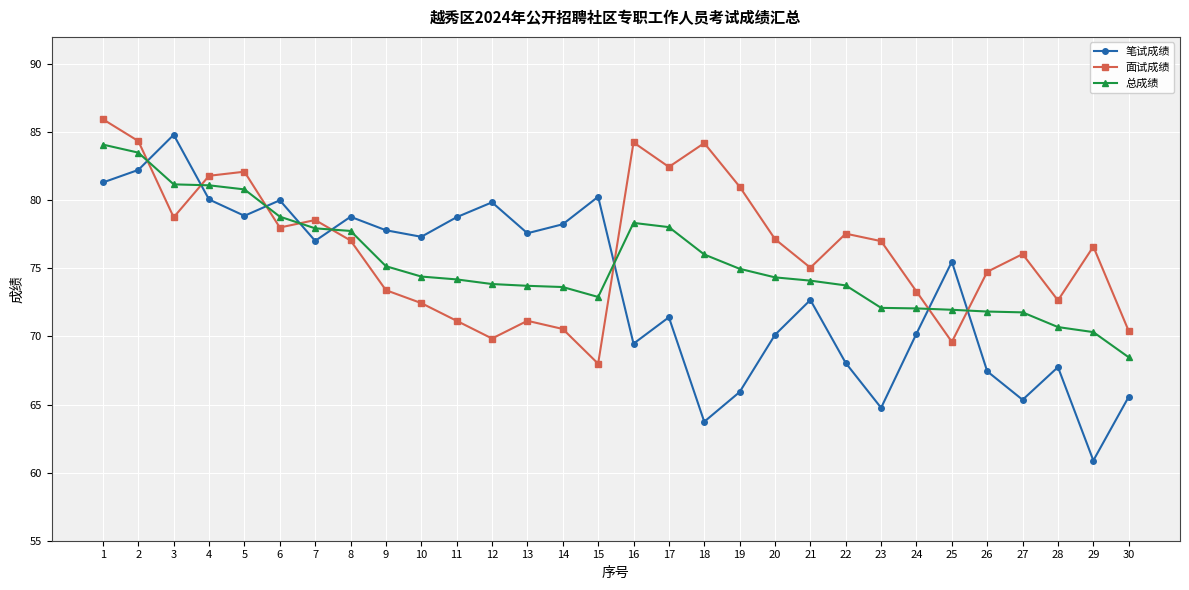

The value of 总成绩 at 29 is 70.3. True or false?

True